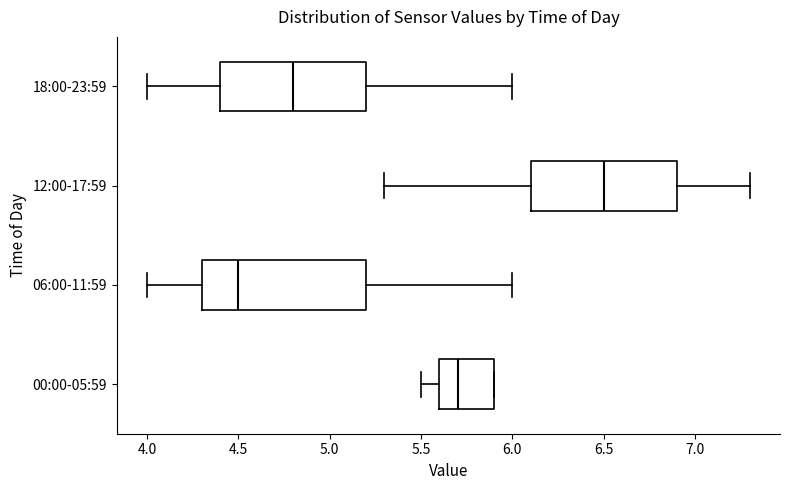

Which box's median line is the furthest to the right?

12:00-17:59